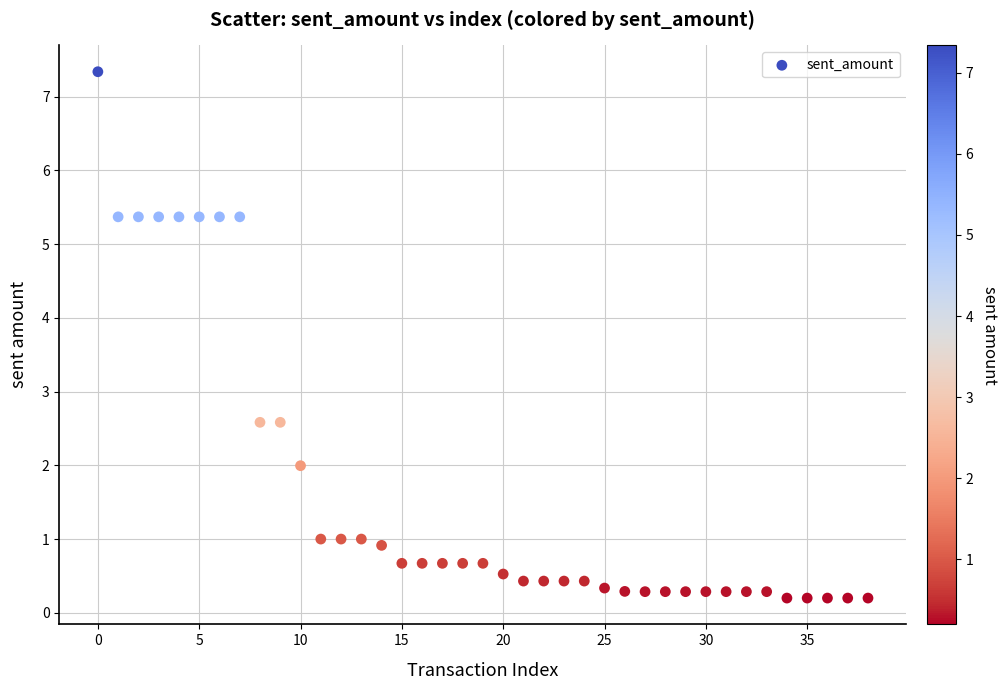

What is the range of Y values (max minus min)?

7.1